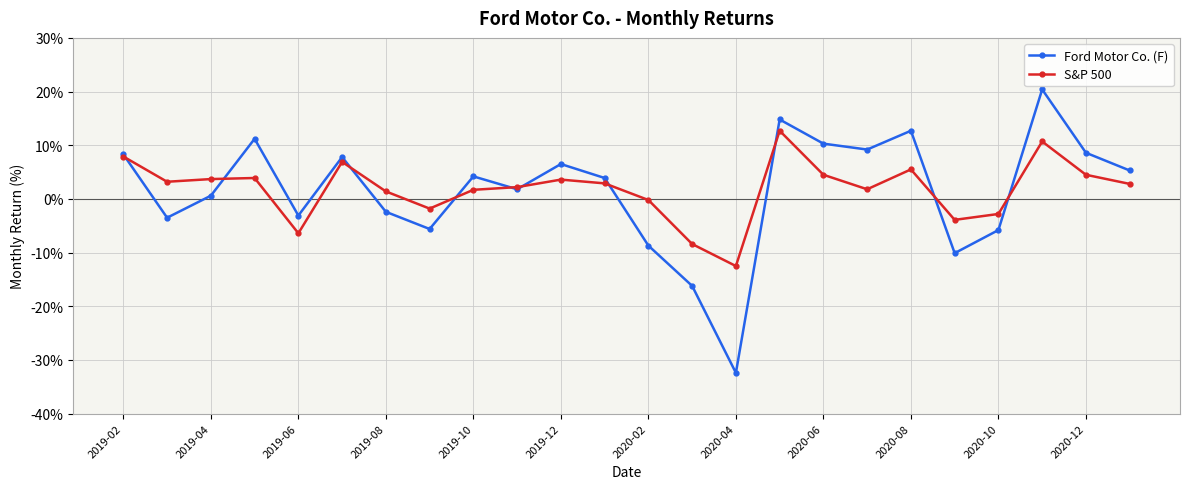

What is the value of the Ford Motor Co. (F) point at the 6th from the left?

7.8